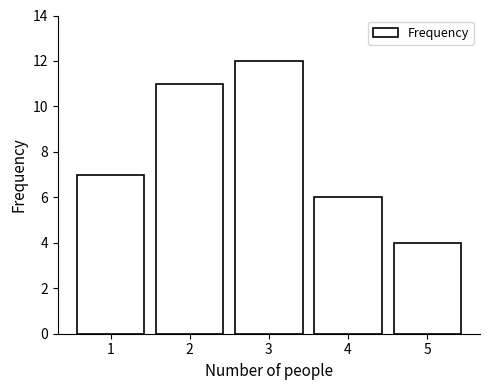

Reading left to right, extract all data points from this chart.

1=7	2=11	3=12	4=6	5=4